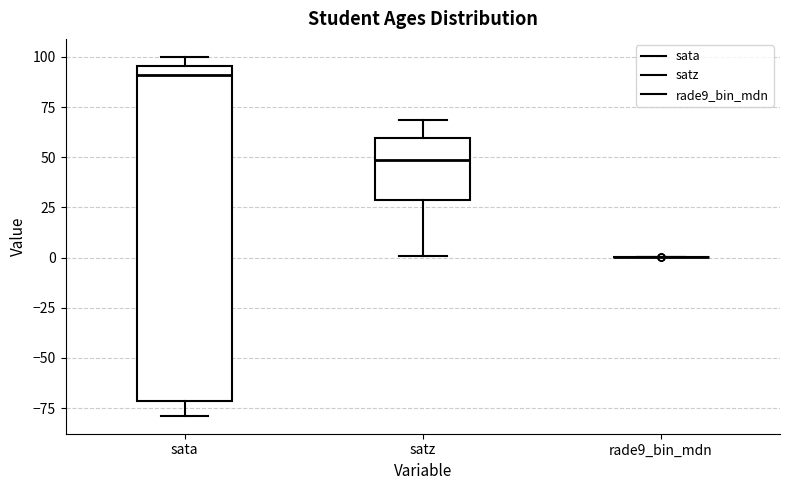

Comparing the boxes themselves (not the whiskers), which one is the tallest?

sata